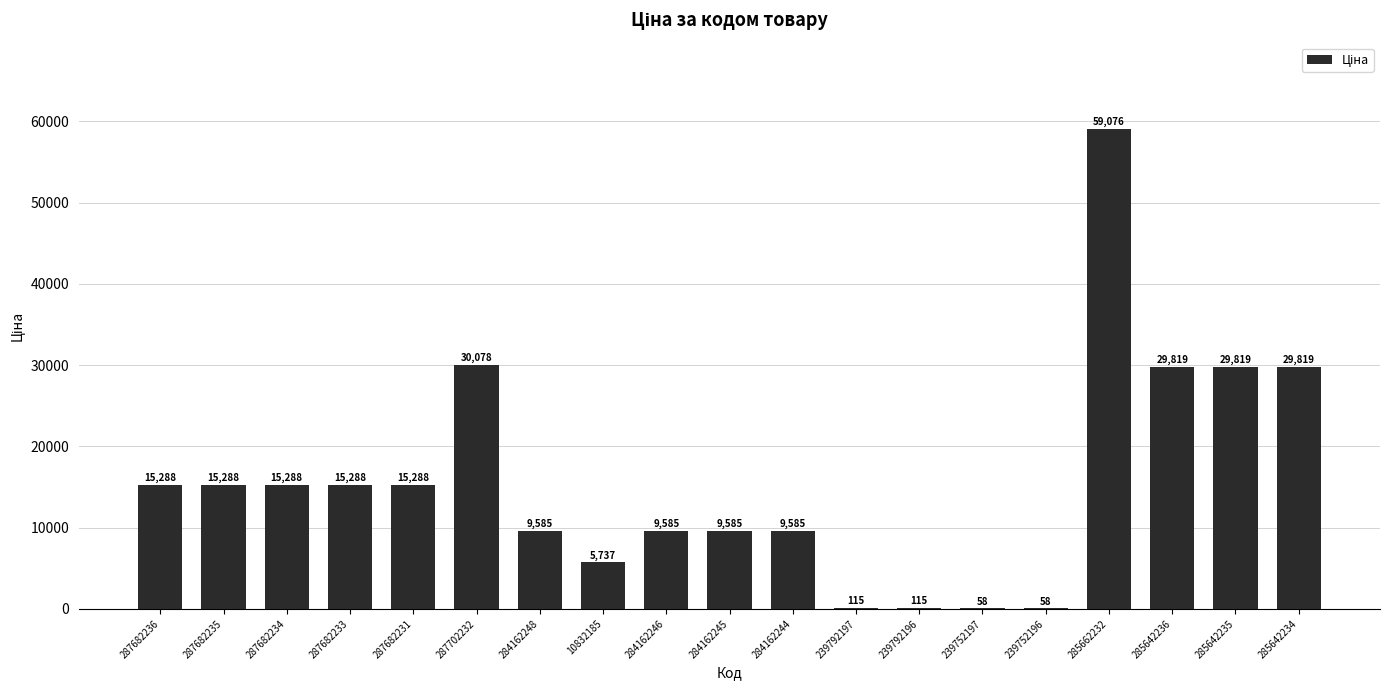

What value does the data have at 239752197?

57.7